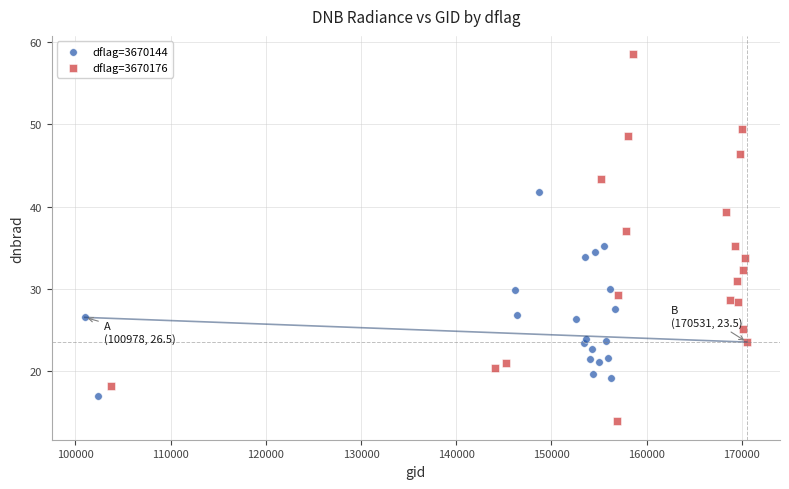

Which series contains the lowest Y value?

dflag=3670176